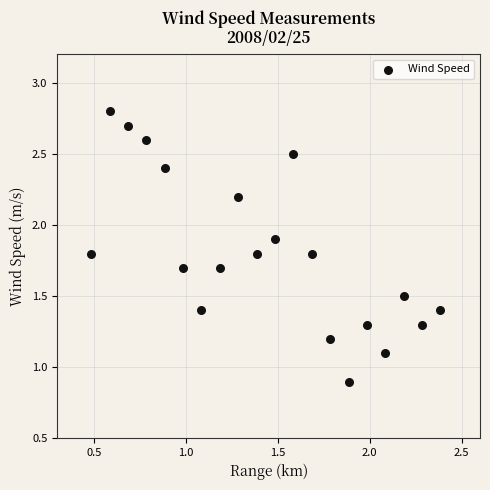

What is the range of Y values (max minus min)?

1.9